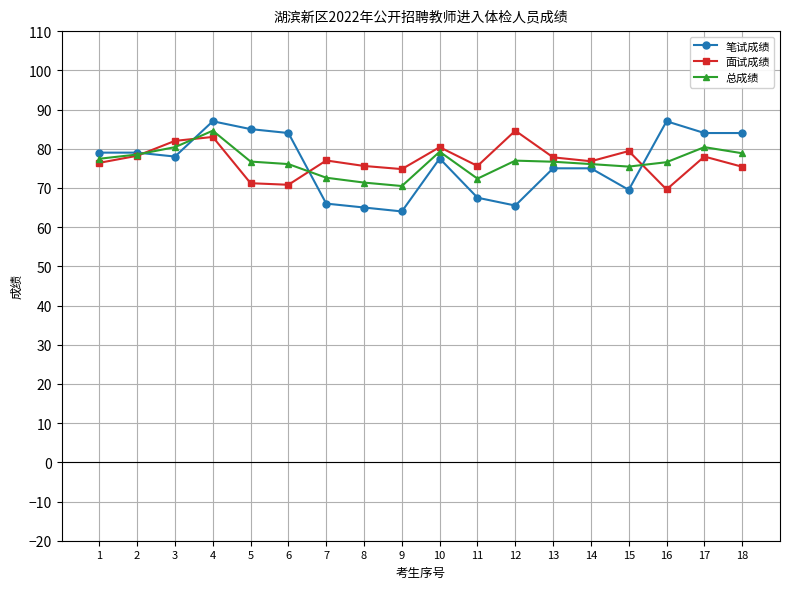

True or false: 面试成绩 has more than 1 interior local peaks.

True